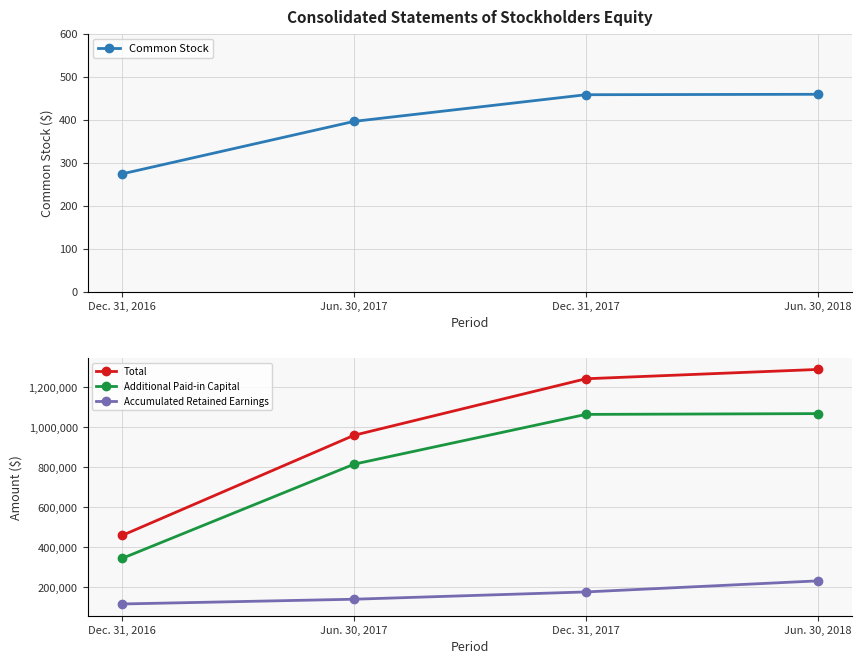

Reading right to left, extract all data points from this chart.

Common Stock: Jun. 30, 2018=459	Dec. 31, 2017=458	Jun. 30, 2017=396	Dec. 31, 2016=274
Total: Jun. 30, 2018=1288525	Dec. 31, 2017=1241996	Jun. 30, 2017=959731	Dec. 31, 2016=459740
Additional Paid-in Capital: Jun. 30, 2018=1067907	Dec. 31, 2017=1063974	Jun. 30, 2017=815329	Dec. 31, 2016=345138
Accumulated Retained Earnings: Jun. 30, 2018=232372	Dec. 31, 2017=177149	Jun. 30, 2017=140746	Dec. 31, 2016=117049